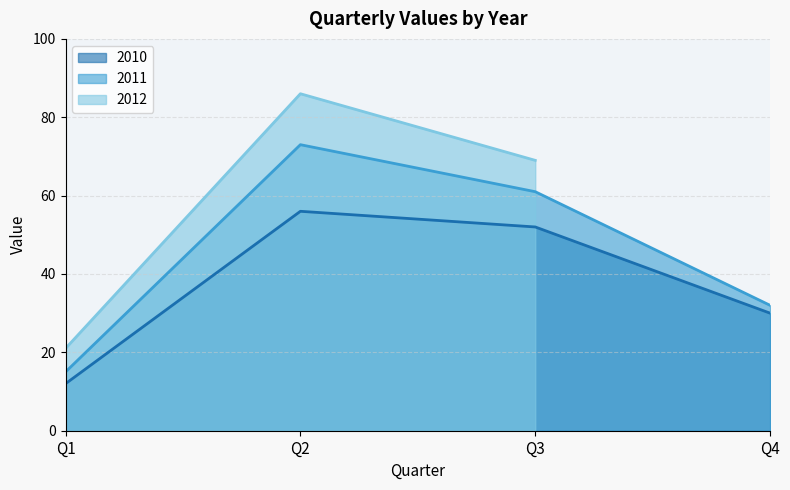

At Q4, list the series in order from smallest to largest.

2010, 2011